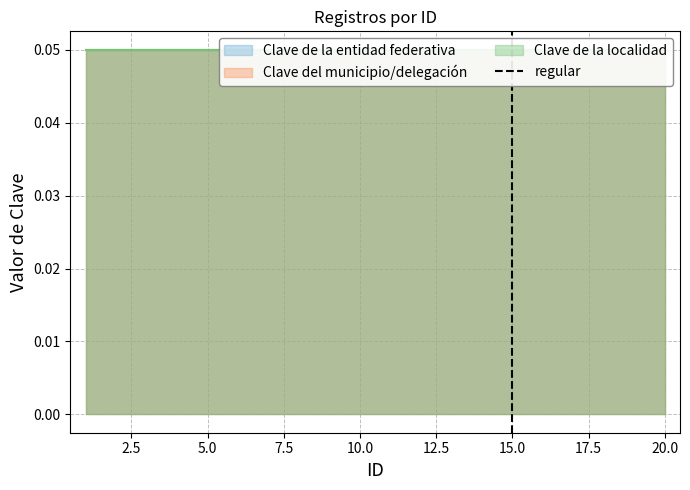

Which has a higher value, 15.0 or 15.0?

15.0